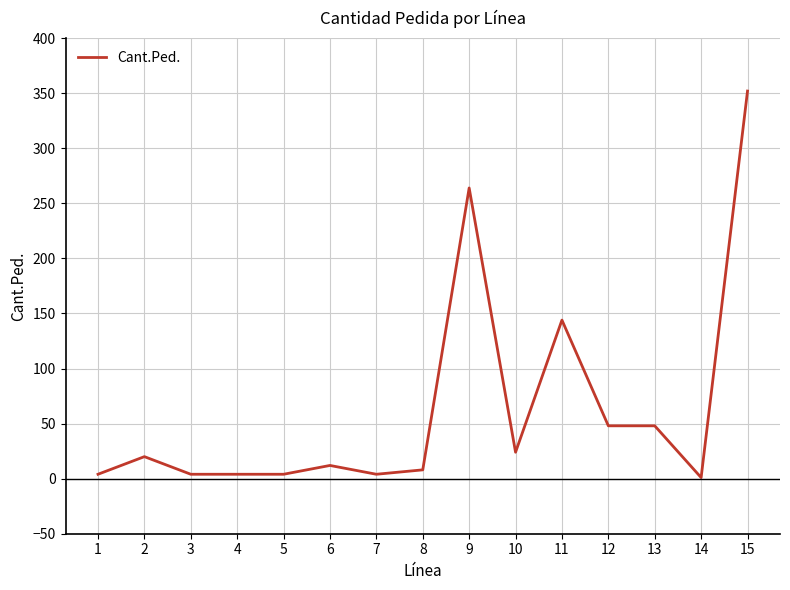

Reading right to left, transcribe all the data shown in this chart.

352	1	48	48	144	24	264	8	4	12	4	4	4	20	4